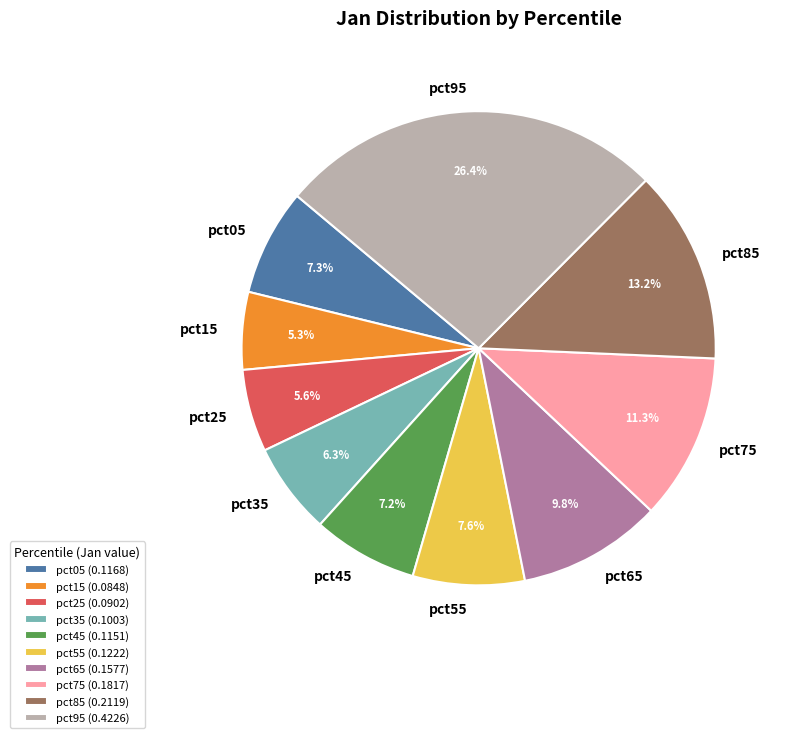

To the nearest percent, what is the difference between the largest and smallest slice percentages?

21%